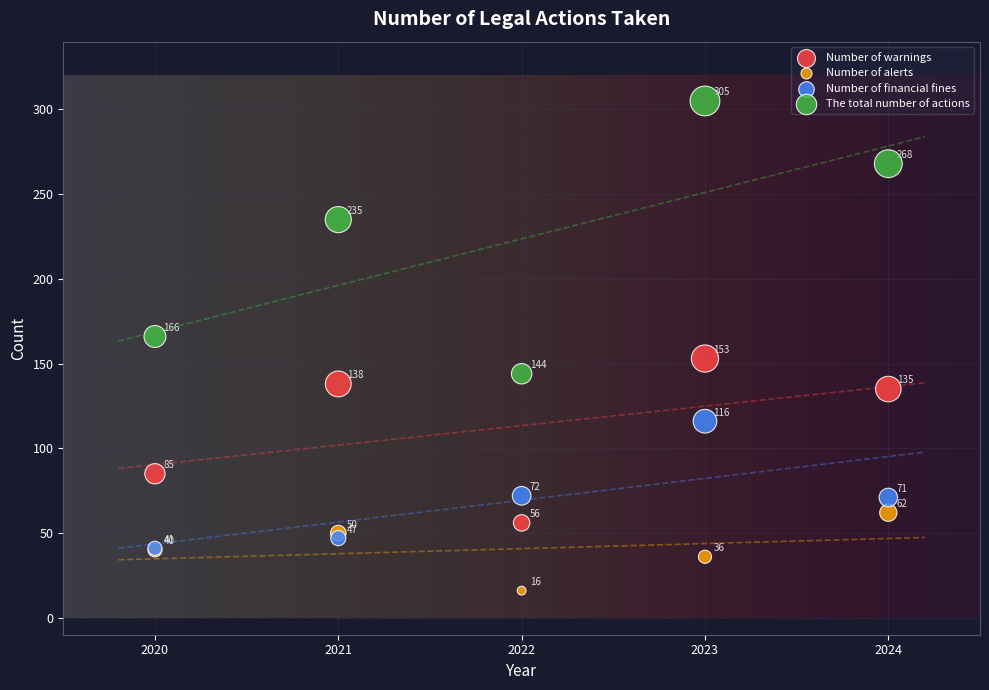

In the Number of alerts series, what Y value is closest to 39?

40